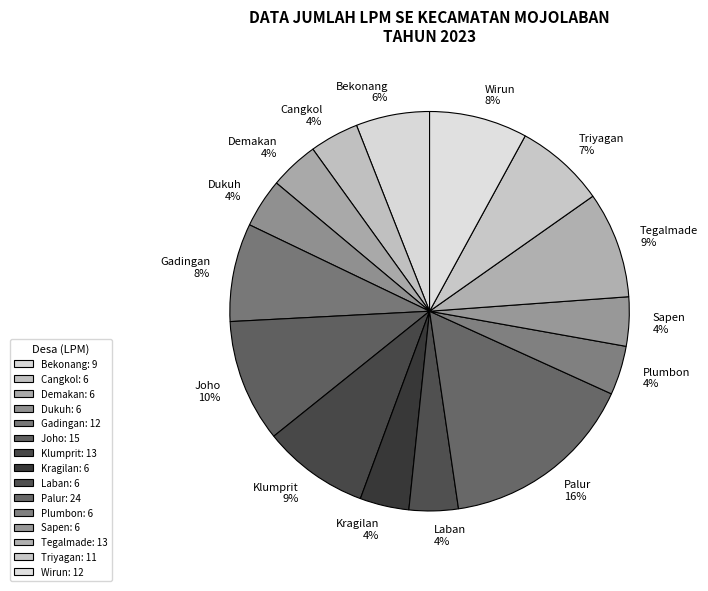

Is the sum of Wirun 8% and Sapen 4% greater than half?

No